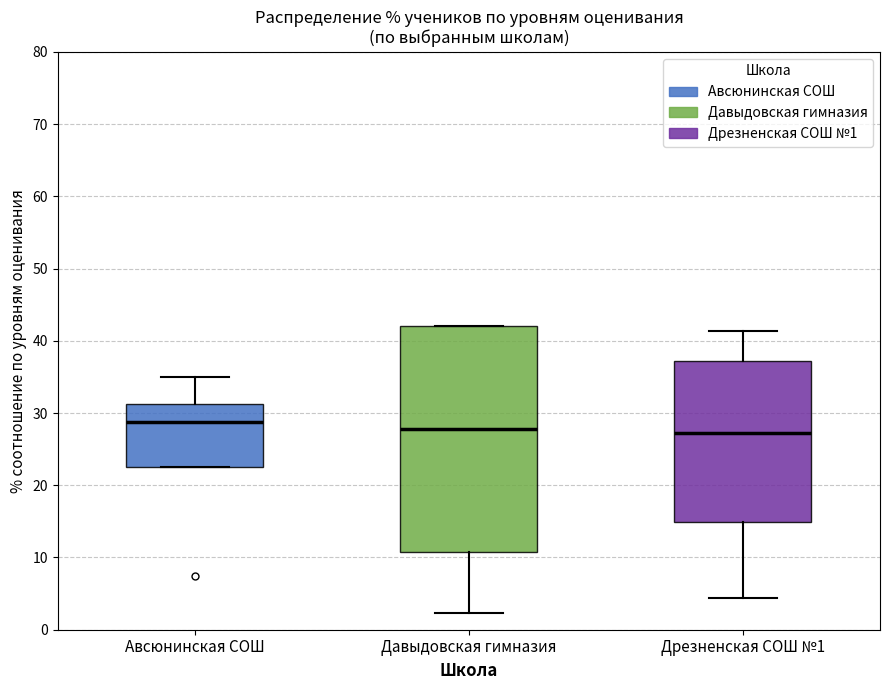

Reading left to right, transcribe this box plot: for each box, give where its median line is, the range the box spans, and where its two whiskers end, as read against the y-axis. The values are not printed on the chart, so give them approximately, as read against the axis.

Авсюнинская СОШ: median 29, box 23 to 31, whiskers 23 to 35
Давыдовская гимназия: median 28, box 11 to 42, whiskers 2 to 42
Дрезненская СОШ №1: median 27, box 15 to 37, whiskers 4 to 41